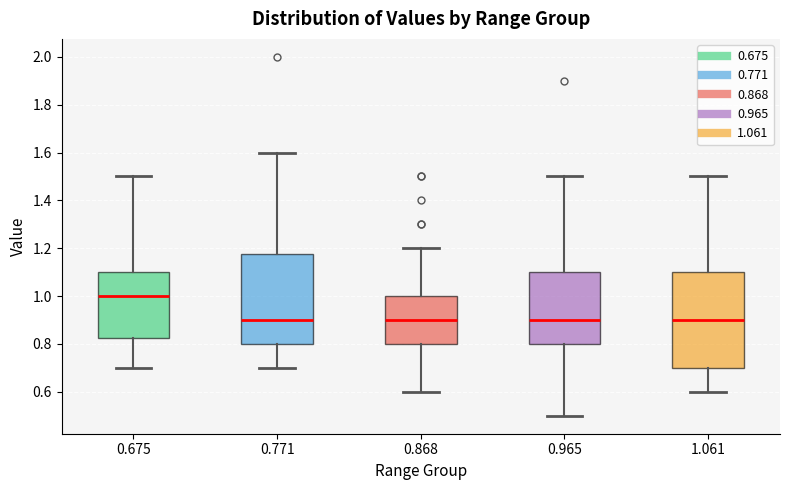

Reading left to right, transcribe this box plot: for each box, give where its median line is, the range the box spans, and where its two whiskers end, as read against the y-axis. The values are not printed on the chart, so give them approximately, as read against the axis.

0.675: median 1.00, box 0.82 to 1.10, whiskers 0.70 to 1.50
0.771: median 0.90, box 0.80 to 1.18, whiskers 0.70 to 1.60
0.868: median 0.90, box 0.80 to 1.00, whiskers 0.60 to 1.20
0.965: median 0.90, box 0.80 to 1.10, whiskers 0.50 to 1.50
1.061: median 0.90, box 0.70 to 1.10, whiskers 0.60 to 1.50